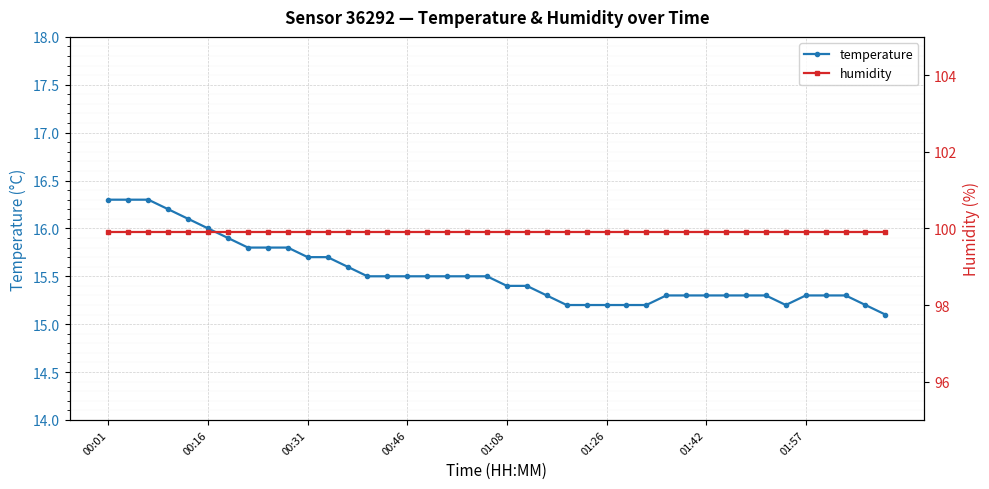

What is the minimum value for temperature?

15.1